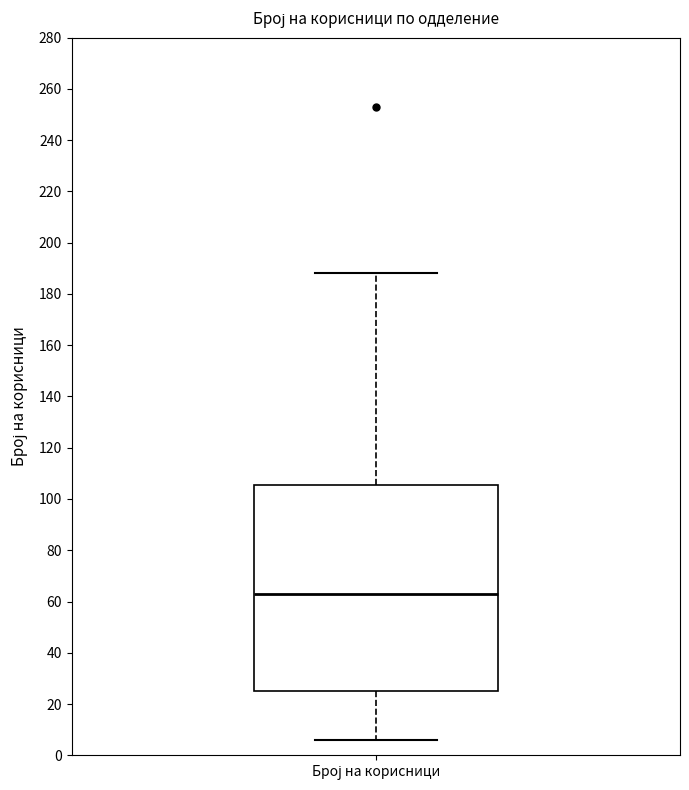

Read this box plot against the y-axis: the position of the median line, the range covered by the box, and the ends of both whiskers. The values are not printed on the chart, so give them approximately, as read against the axis.

median 64, box 26 to 106, whiskers 6 to 188